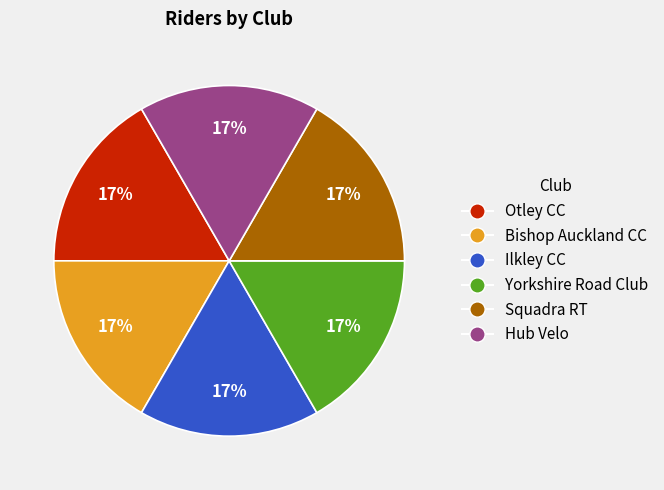

To the nearest percent, what is the average slice percentage?

17%